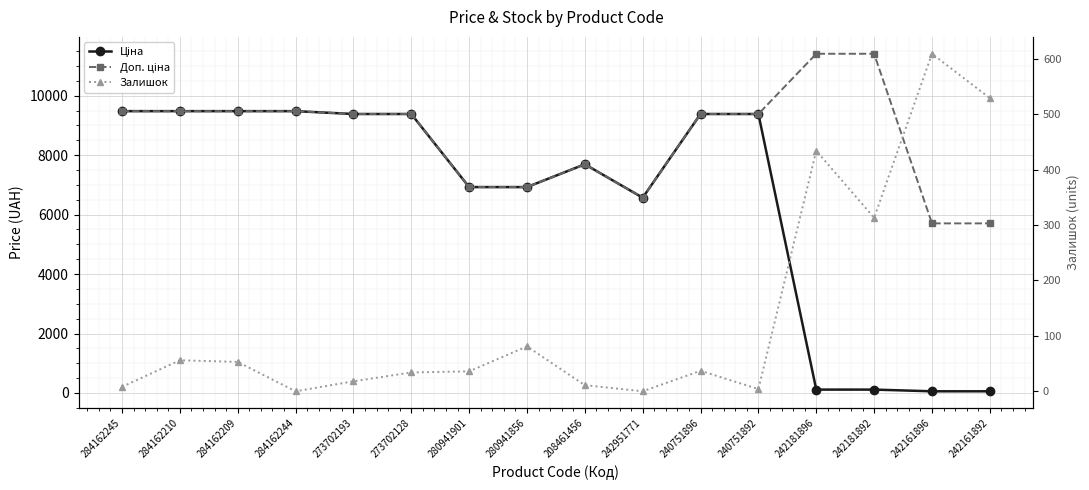

At which label does Доп. ціна reach its minimum?

242161896